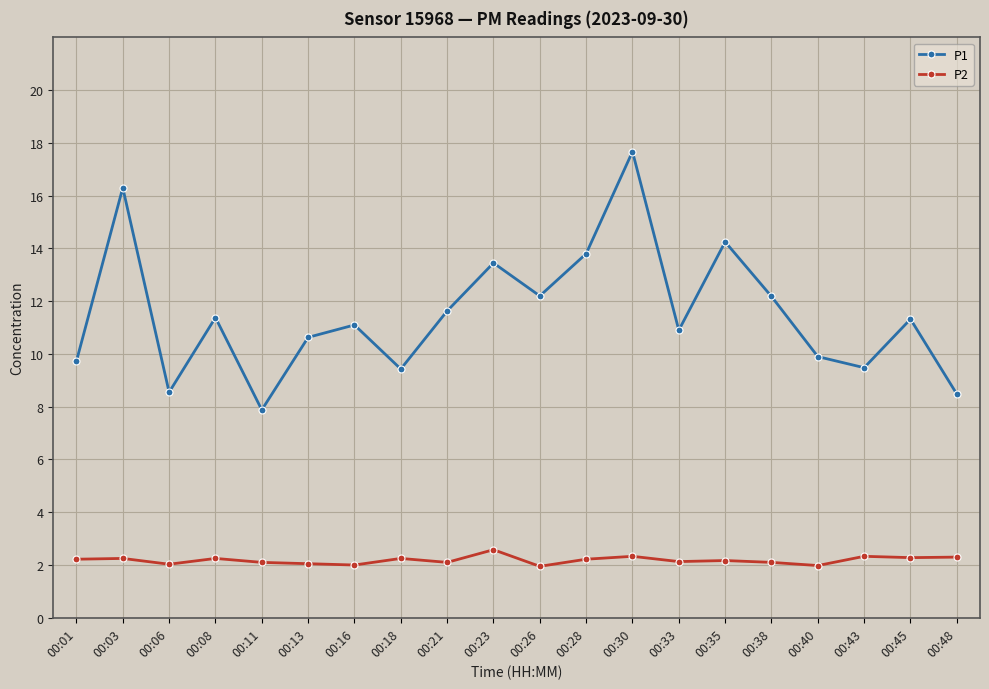

Which series has the largest range (max minus min)?

P1